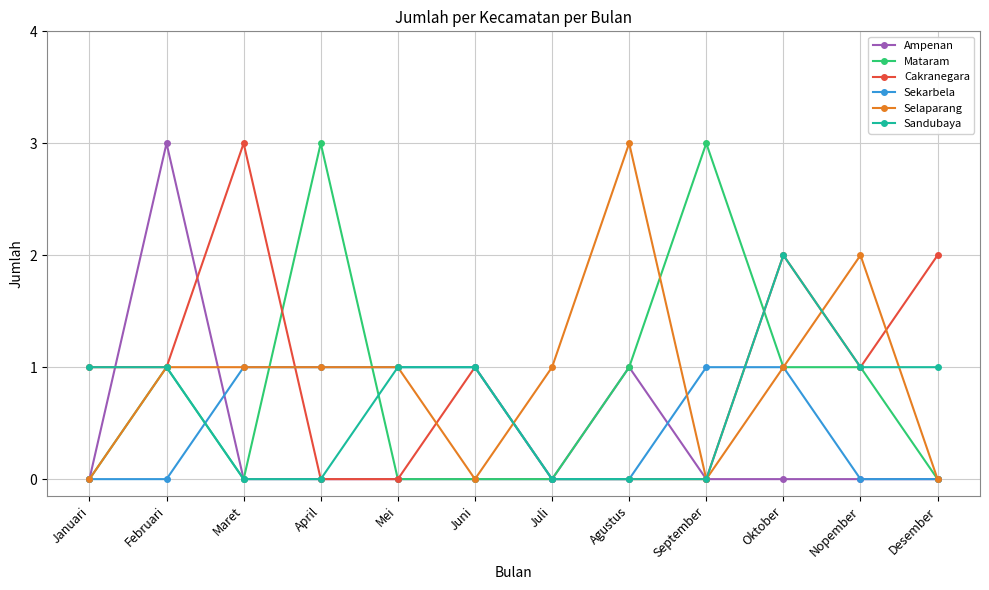

What is the value of the Sekarbela point at the 10th from the left?

1